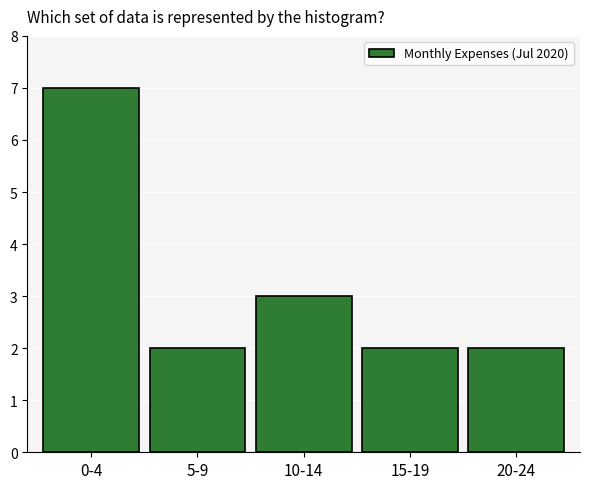

Reading left to right, list all the values displayed in this chart.

0-4=7	5-9=2	10-14=3	15-19=2	20-24=2